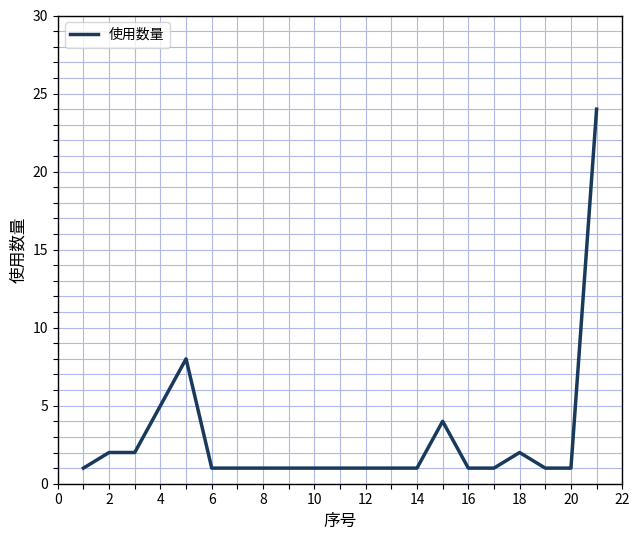

What is the average value?

3